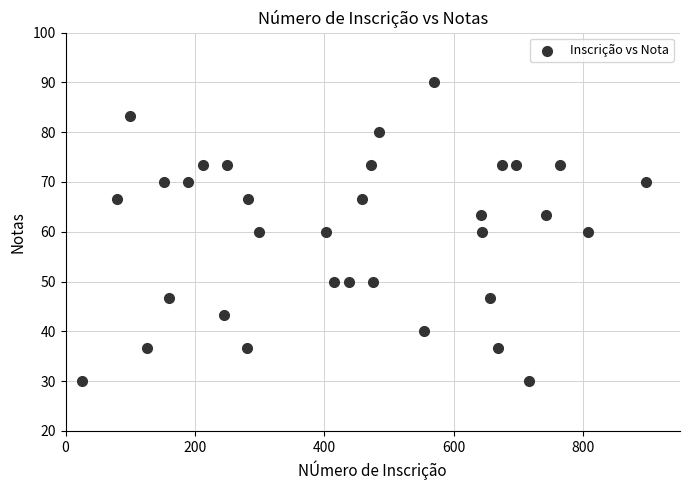

What is the range of X values (max minus min)?

871.0